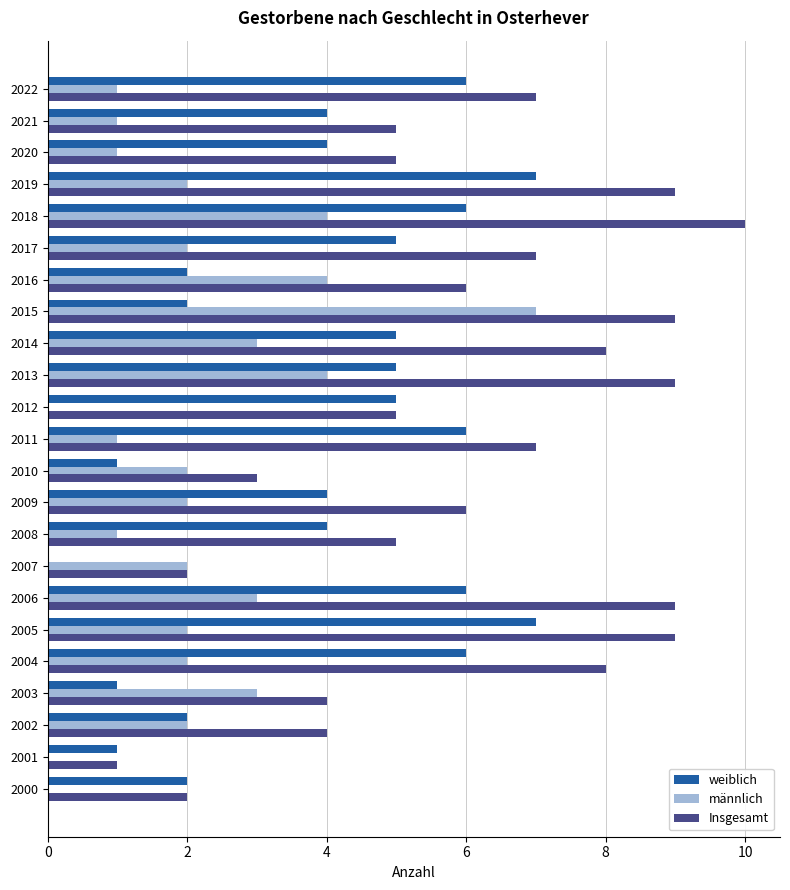

Between 2016 and 2022, which series saw the biggest shift?

weiblich